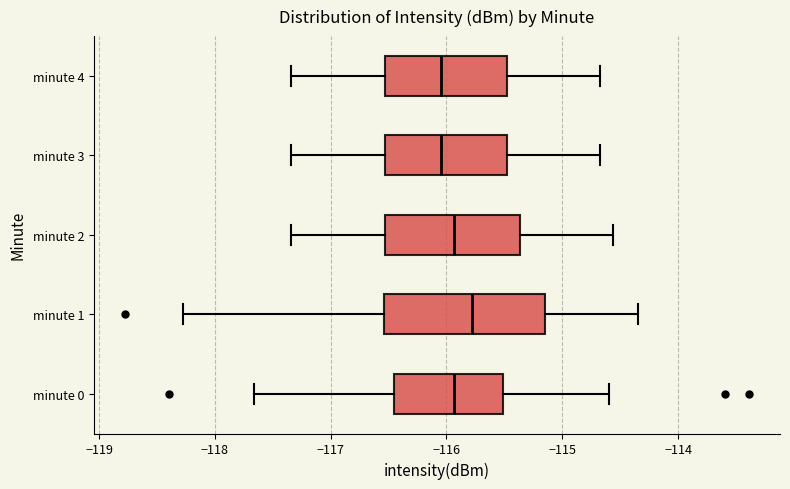

Where is the right edge of the box for minute 3 on the x-axis? The values are not printed on the chart, so give them approximately, as read against the axis.

-115.5